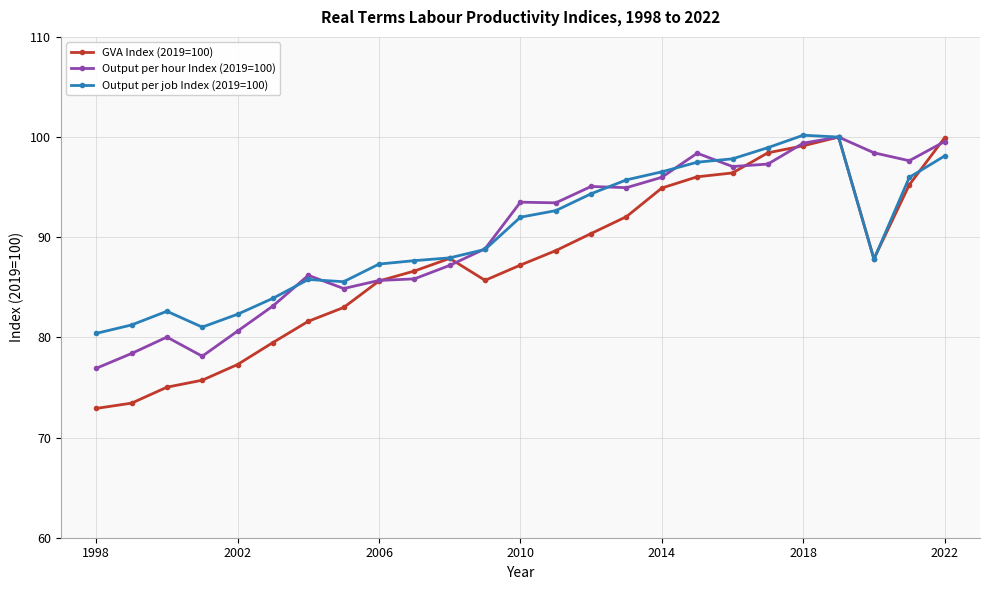

What are all the series names shown in the legend?

GVA Index (2019=100), Output per hour Index (2019=100), Output per job Index (2019=100)